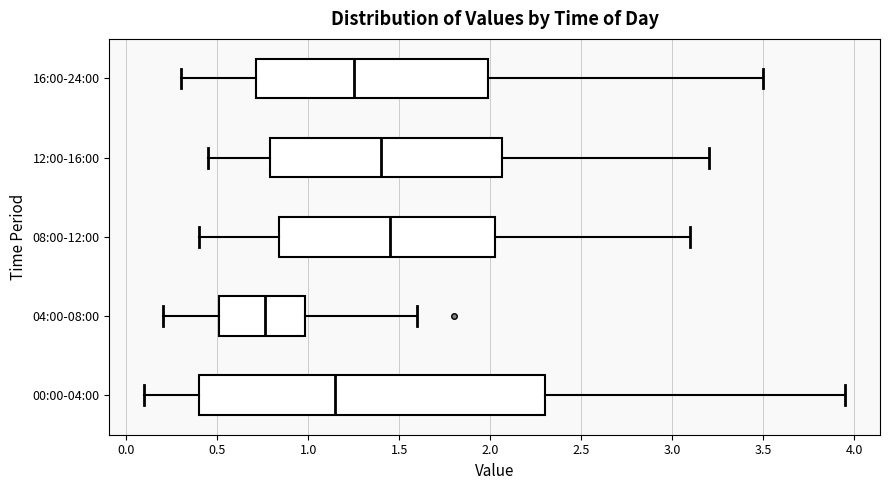

Comparing the boxes themselves (not the whiskers), which one is the widest?

00:00-04:00